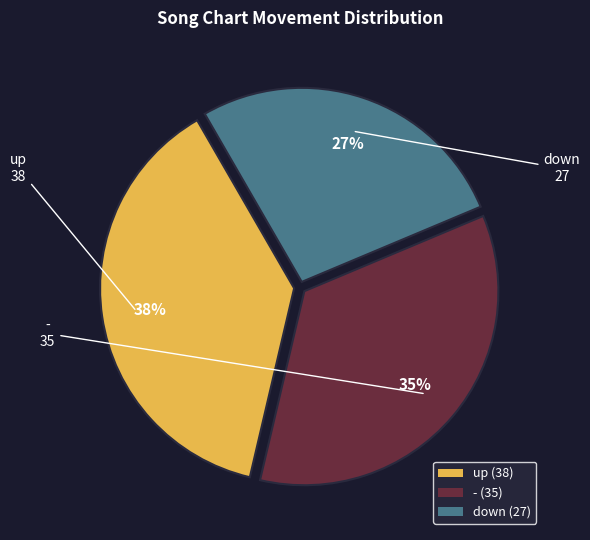

The - slice represents 35% of the pie. True or false?

True